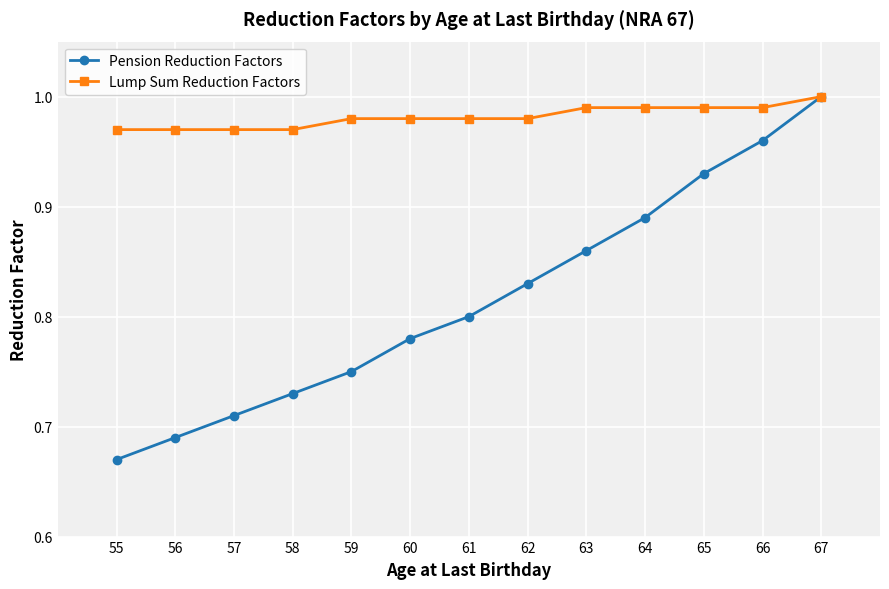

What are all the series names shown in the legend?

Pension Reduction Factors, Lump Sum Reduction Factors